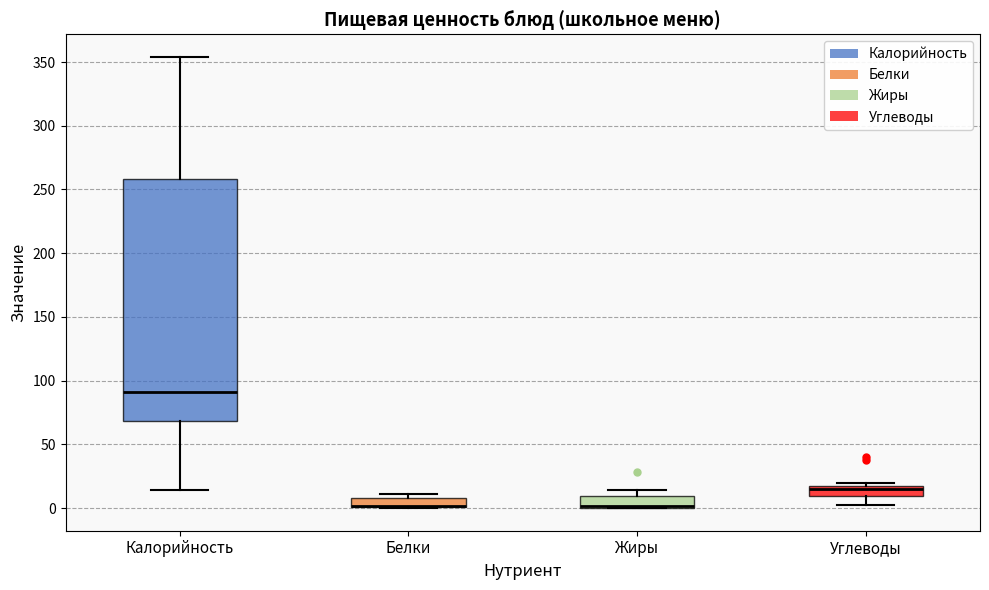

Where does the upper whisker of the box for Калорийность end on the y-axis? The values are not printed on the chart, so give them approximately, as read against the axis.

355